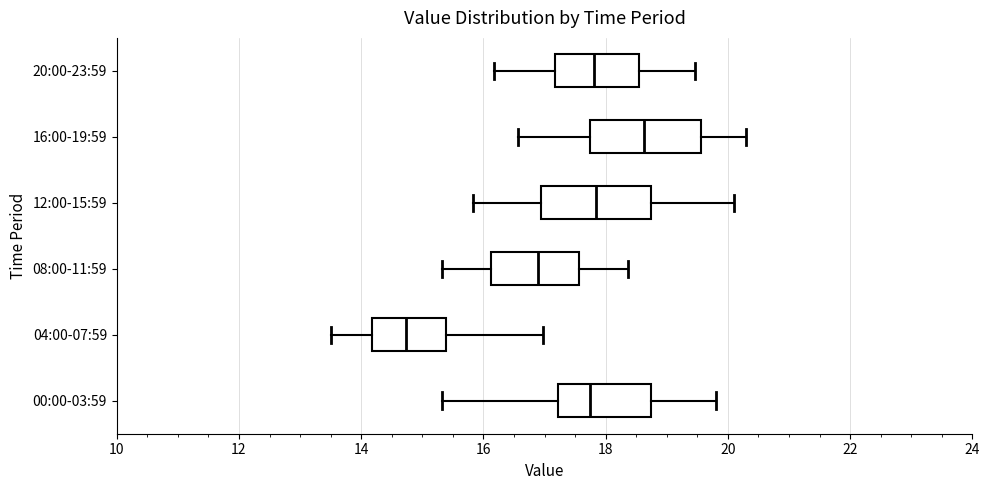

Reading bottom to top, read every box against the x-axis: the position of its median line, the range the box covers, and the ends of its whiskers. The values are not printed on the chart, so give them approximately, as read against the axis.

00:00-03:59: median 17.8, box 17.2 to 18.8, whiskers 15.4 to 19.8
04:00-07:59: median 14.8, box 14.2 to 15.4, whiskers 13.6 to 17.0
08:00-11:59: median 17.0, box 16.2 to 17.6, whiskers 15.4 to 18.4
12:00-15:59: median 17.8, box 17.0 to 18.8, whiskers 15.8 to 20.2
16:00-19:59: median 18.6, box 17.8 to 19.6, whiskers 16.6 to 20.4
20:00-23:59: median 17.8, box 17.2 to 18.6, whiskers 16.2 to 19.4